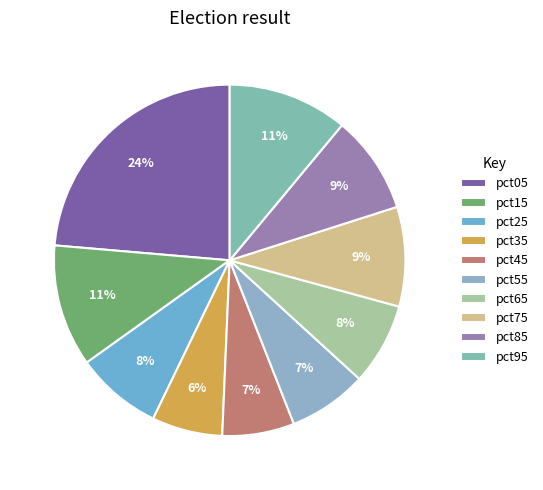

Which slice is the largest?

pct05